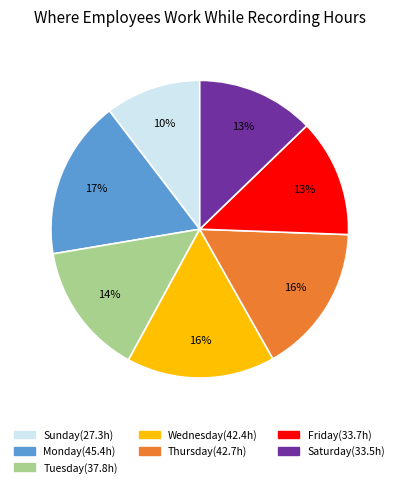

To the nearest percent, what is the difference between the largest and smallest slice percentages?

7%